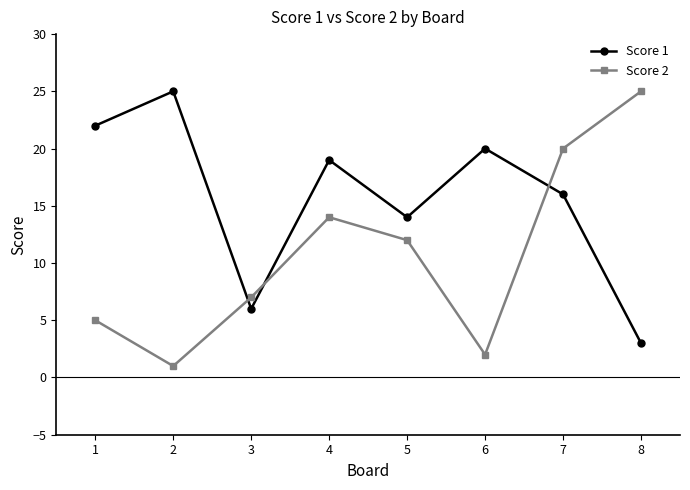

Is it true that Score 2 equals 12 at 5?

True